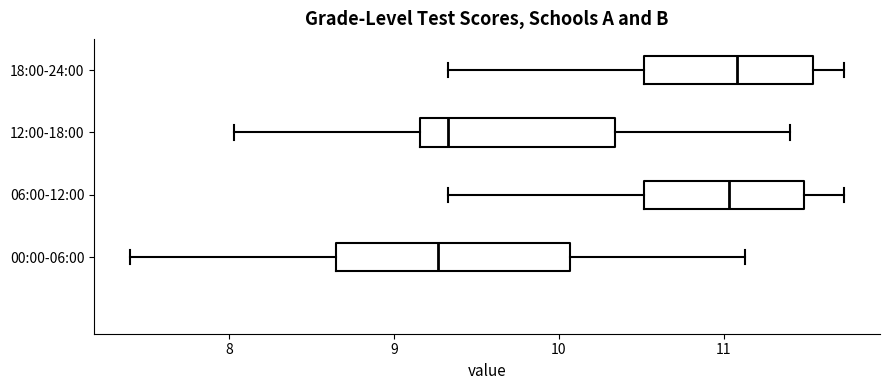

Reading bottom to top, read every box against the x-axis: the position of its median line, the range the box covers, and the ends of its whiskers. The values are not printed on the chart, so give them approximately, as read against the axis.

00:00-06:00: median 9.3, box 8.7 to 10.1, whiskers 7.4 to 11.1
06:00-12:00: median 11.0, box 10.5 to 11.5, whiskers 9.3 to 11.7
12:00-18:00: median 9.3, box 9.2 to 10.3, whiskers 8.0 to 11.4
18:00-24:00: median 11.1, box 10.5 to 11.5, whiskers 9.3 to 11.7